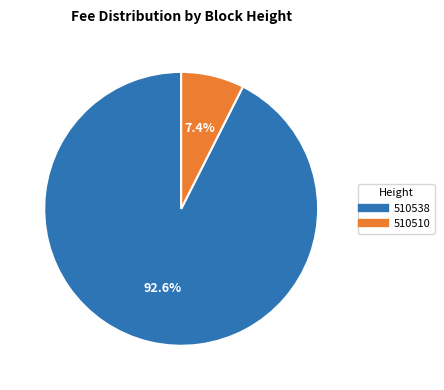

Which has a higher value, 510510 or 510538?

510538